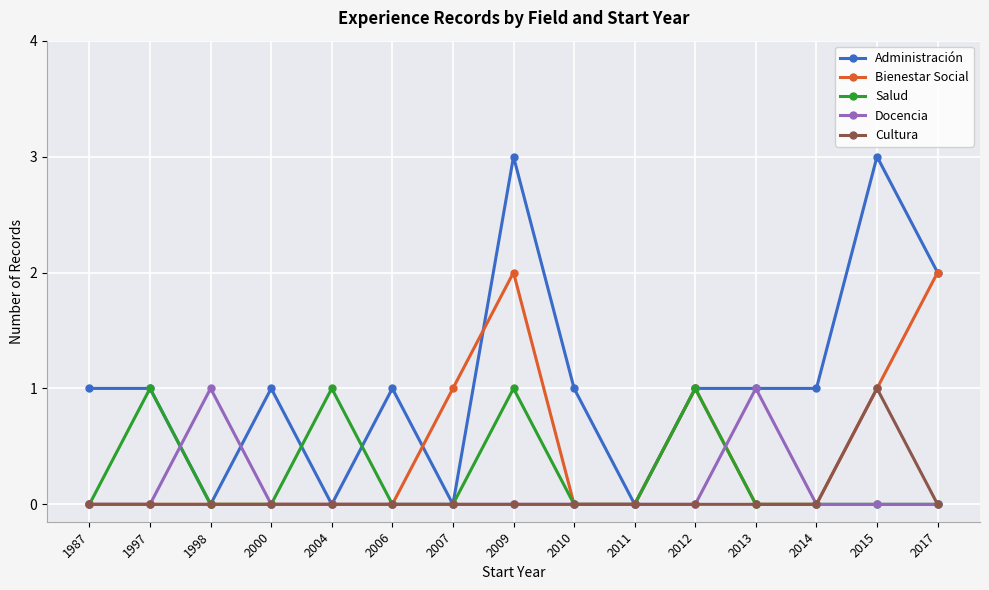

True or false: Cultura has more than 0 points higher than both neighbors.

True